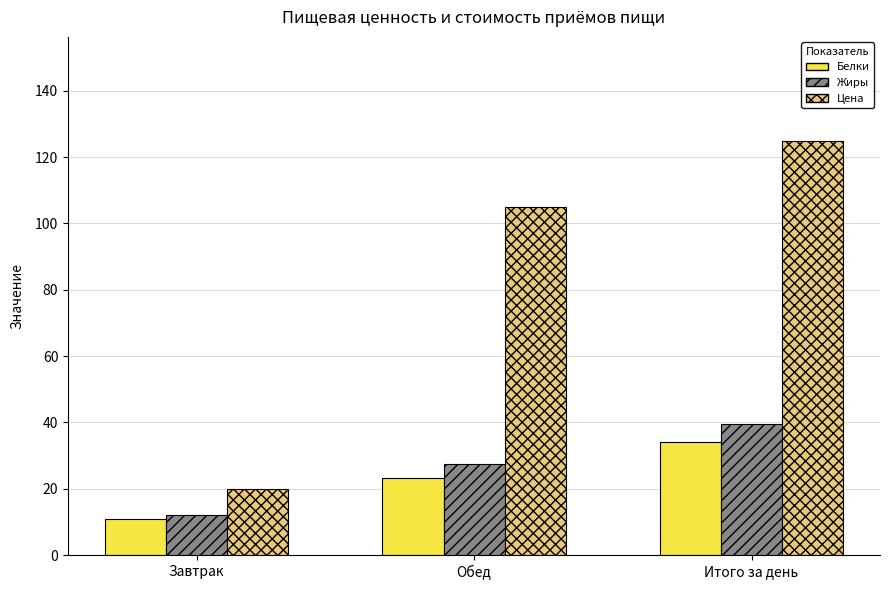

List the series in order of their peak value, lowest first.

Белки, Жиры, Цена